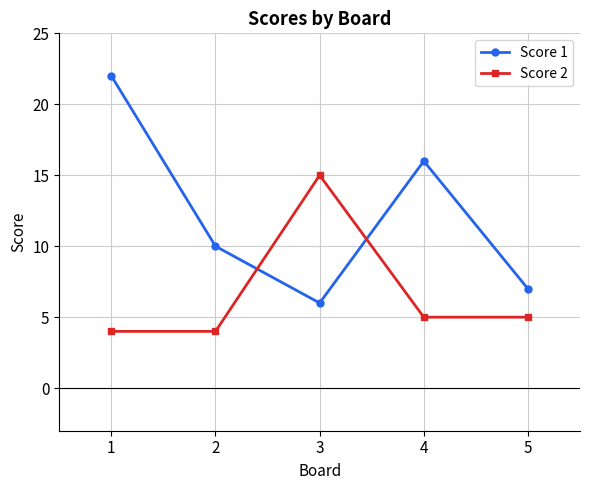

Reading left to right, transcribe all the data shown in this chart.

Score 1: 22	10	6	16	7
Score 2: 4	4	15	5	5